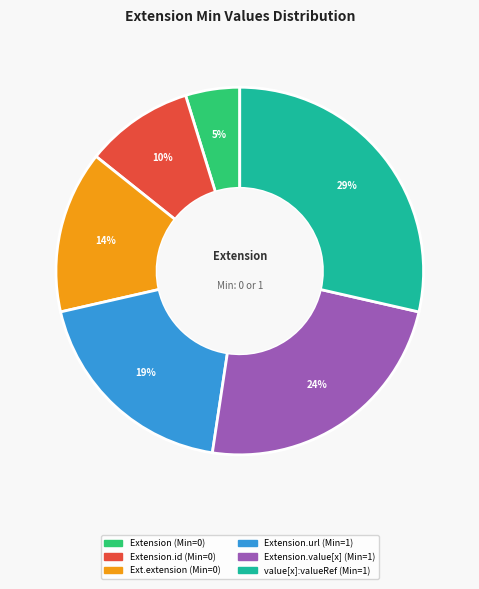

To the nearest percent, what is the difference between the largest and smallest slice percentages?

24%